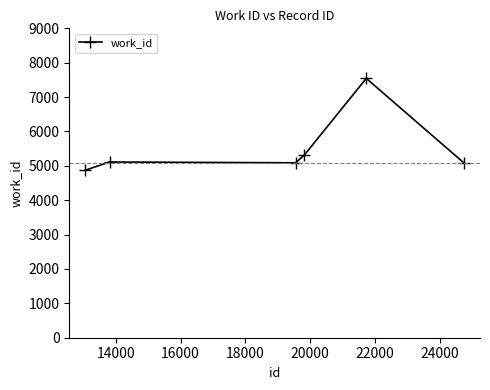

What is the greatest value displayed?

7544